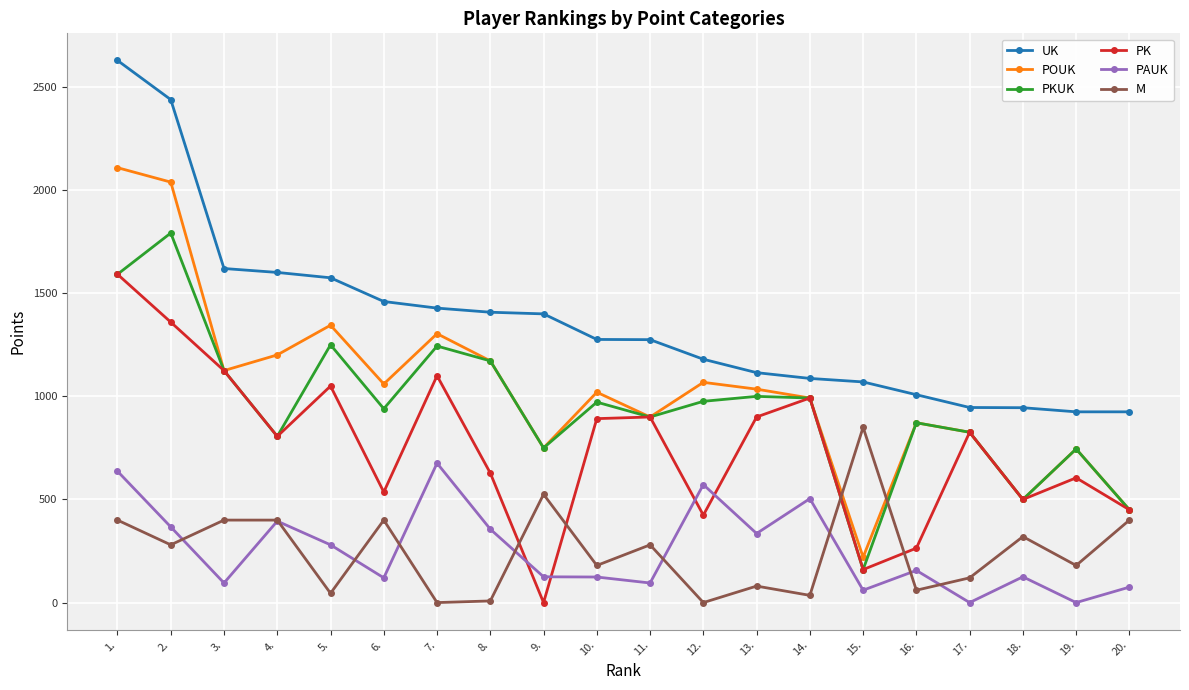

Which series has the widest spread of values?

POUK